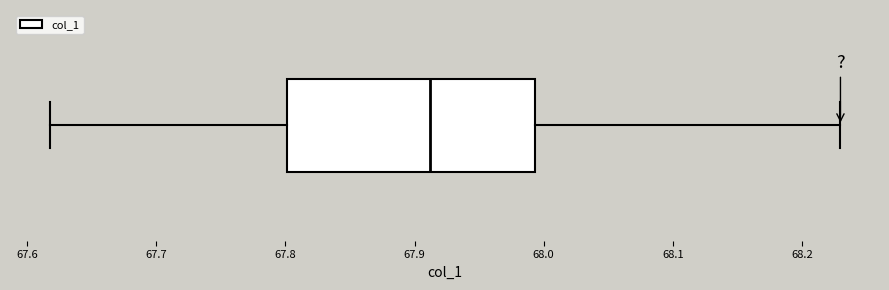

Transcribe this box plot: give where the median line is, the range the box spans, and where the two whiskers end, as read against the x-axis. The values are not printed on the chart, so give them approximately, as read against the axis.

median 67.91, box 67.80 to 67.99, whiskers 67.62 to 68.23